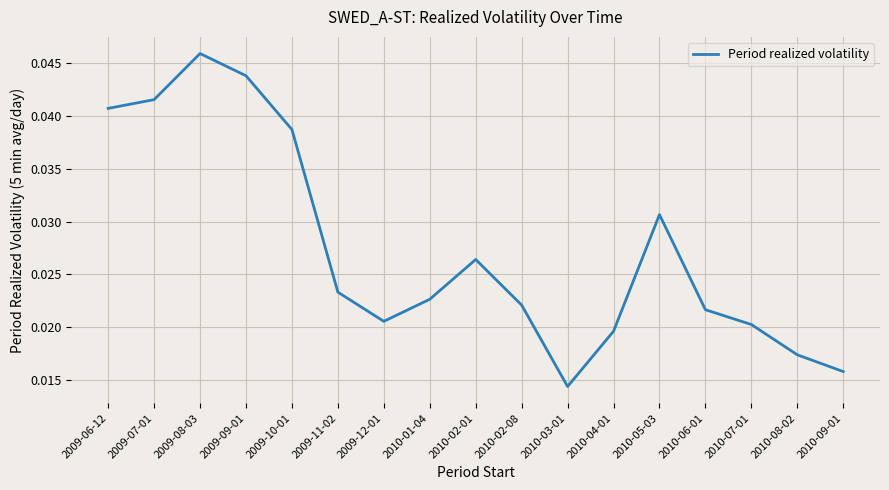

List the labels in order of value, smallest first.

2010-03-01, 2010-09-01, 2010-08-02, 2010-04-01, 2010-07-01, 2009-12-01, 2010-06-01, 2010-02-08, 2010-01-04, 2009-11-02, 2010-02-01, 2010-05-03, 2009-10-01, 2009-06-12, 2009-07-01, 2009-09-01, 2009-08-03